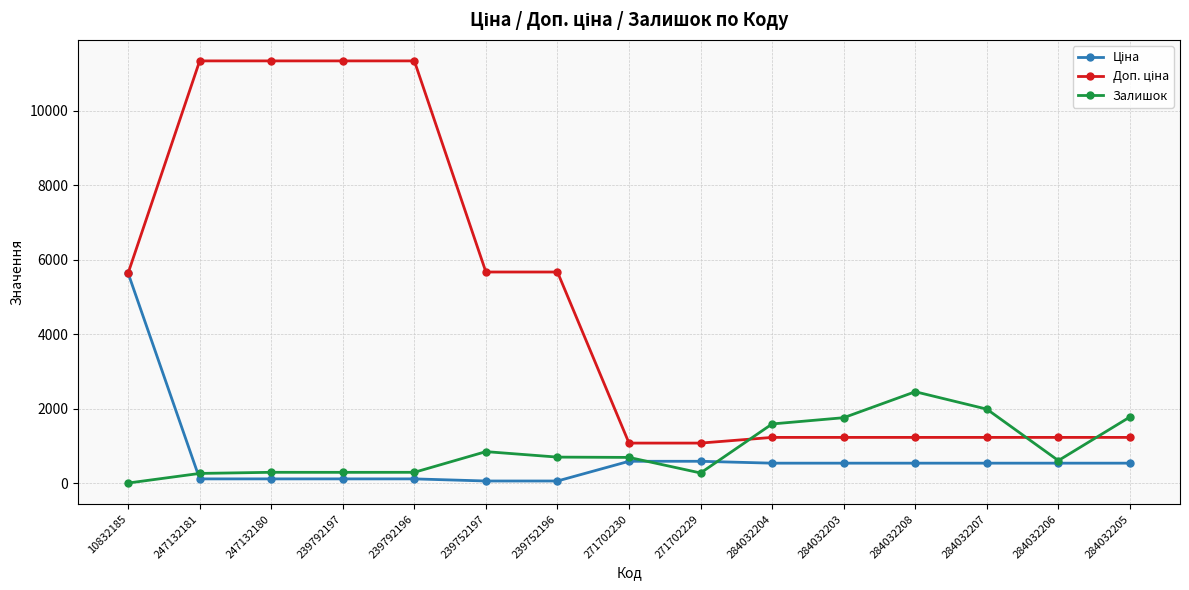

What is the spread (max minus min) of values at 284032206?

691.7